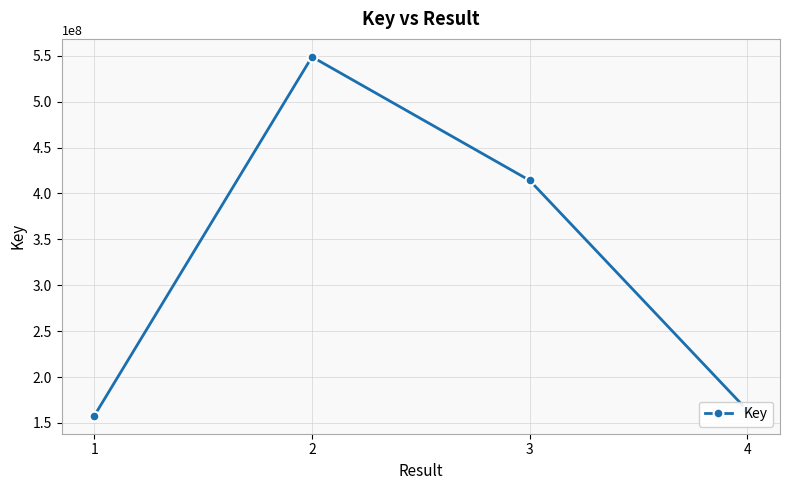

Does the chart display data point markers on the line(s)?

Yes